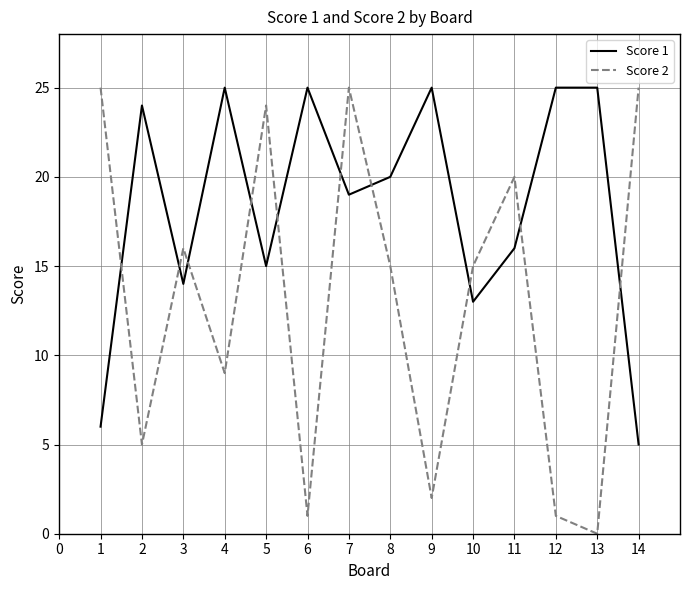

What is the greatest value displayed?

25